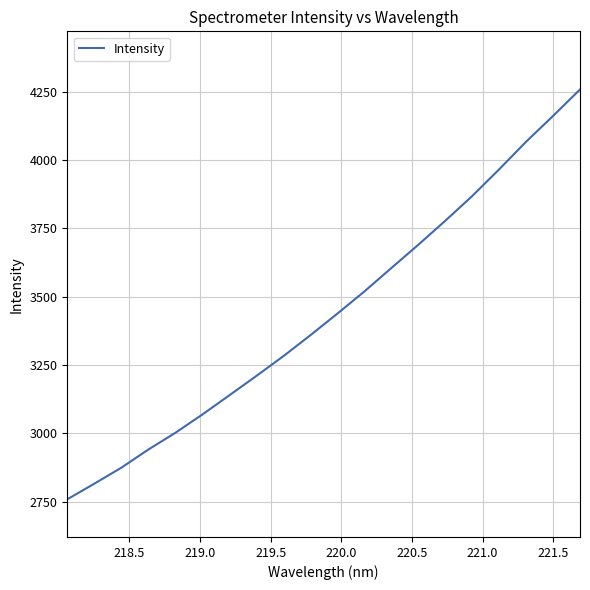

How many distinct data groups are displayed?

1